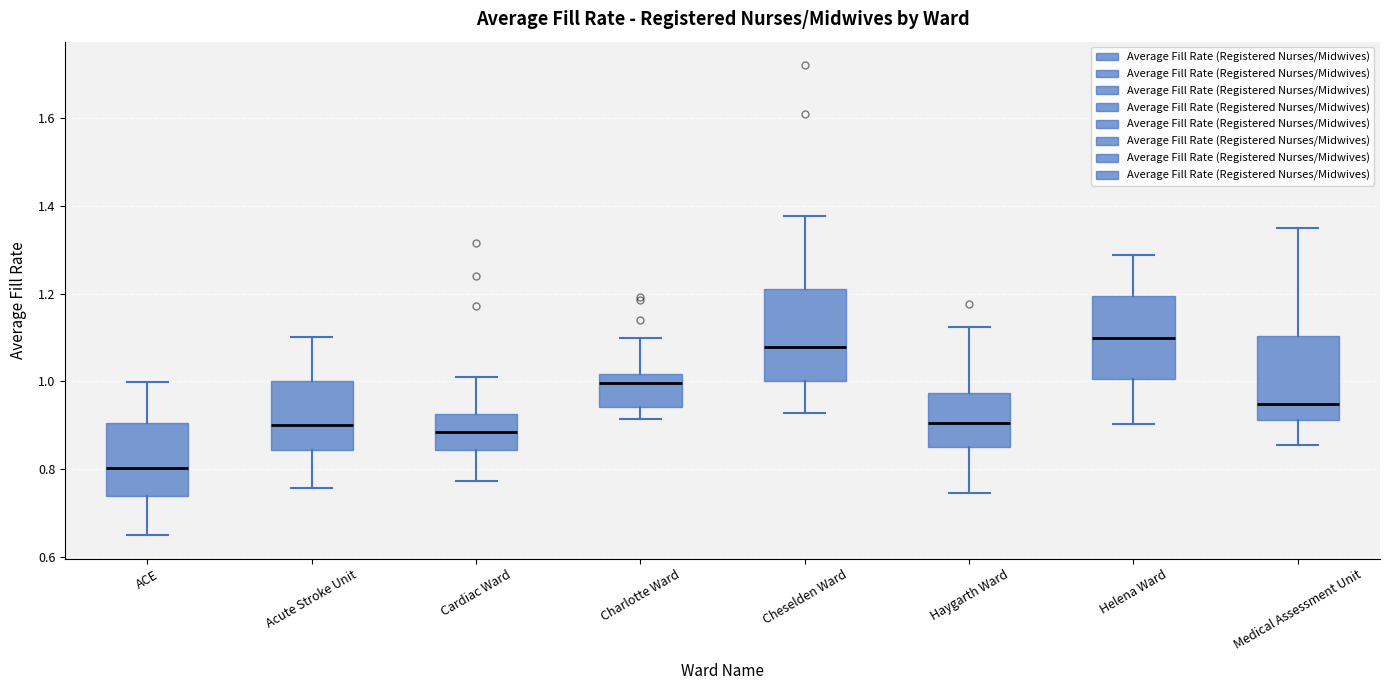

Reading left to right, read every box against the y-axis: the position of its median line, the range the box covers, and the ends of its whiskers. The values are not printed on the chart, so give them approximately, as read against the axis.

ACE: median 0.80, box 0.74 to 0.90, whiskers 0.64 to 1.00
Acute Stroke Unit: median 0.90, box 0.84 to 1.00, whiskers 0.76 to 1.10
Cardiac Ward: median 0.88, box 0.84 to 0.92, whiskers 0.78 to 1.00
Charlotte Ward: median 1.00, box 0.94 to 1.02, whiskers 0.92 to 1.10
Cheselden Ward: median 1.08, box 1.00 to 1.22, whiskers 0.92 to 1.38
Haygarth Ward: median 0.90, box 0.84 to 0.98, whiskers 0.74 to 1.12
Helena Ward: median 1.10, box 1.00 to 1.20, whiskers 0.90 to 1.28
Medical Assessment Unit: median 0.94, box 0.92 to 1.10, whiskers 0.86 to 1.36